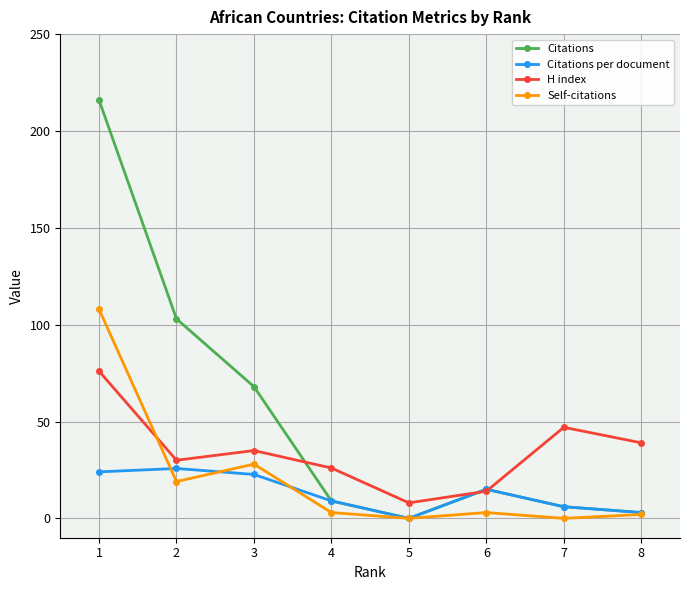

True or false: Citations per document has more than 2 points higher than both neighbors.

False